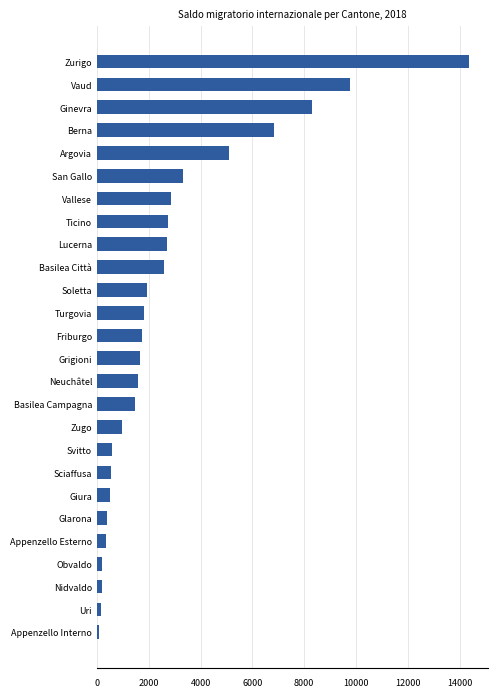

What is the label of the 7th bar from the top?

Vallese